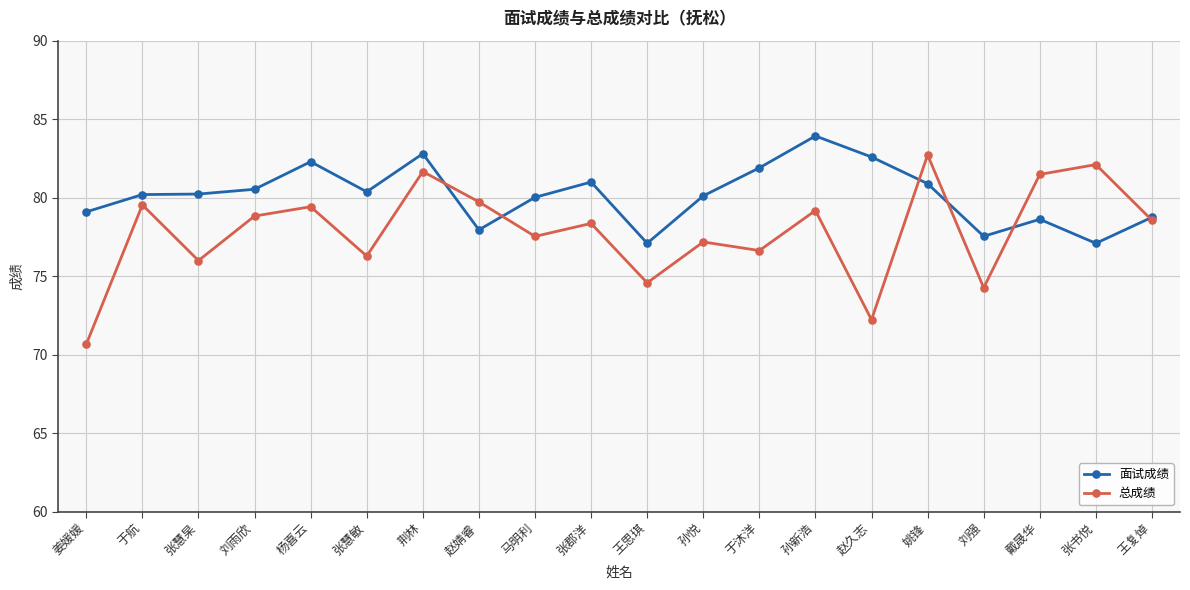

Is this an area chart (filled region under the line)?

No